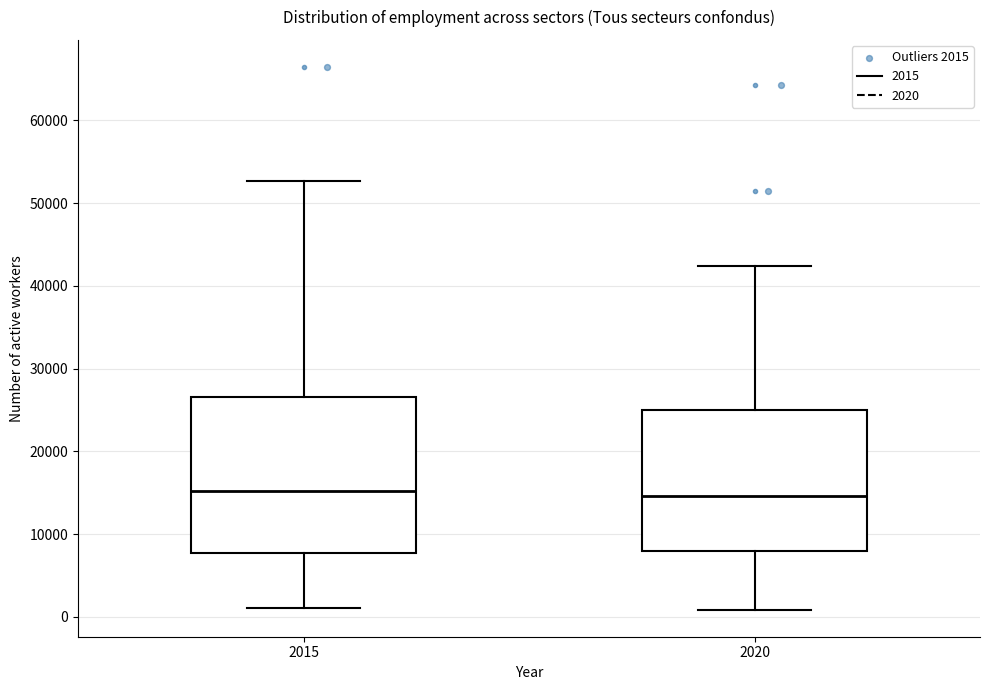

Comparing the boxes themselves (not the whiskers), which one is the tallest?

2015